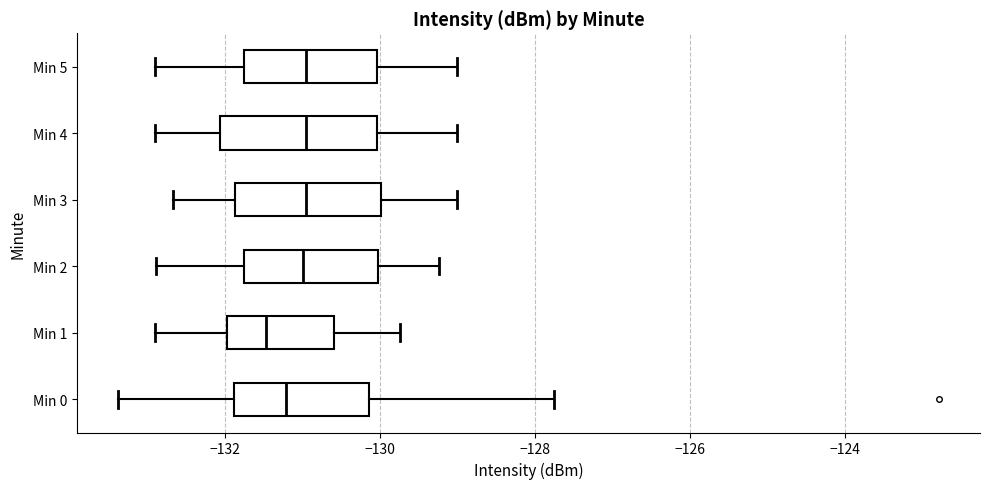

Which box's median line is the furthest to the left?

Min 1